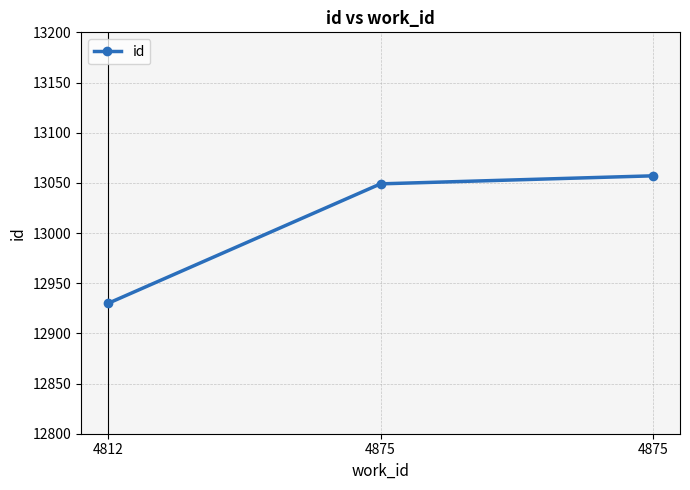

What is the maximum value shown in the chart?

13057